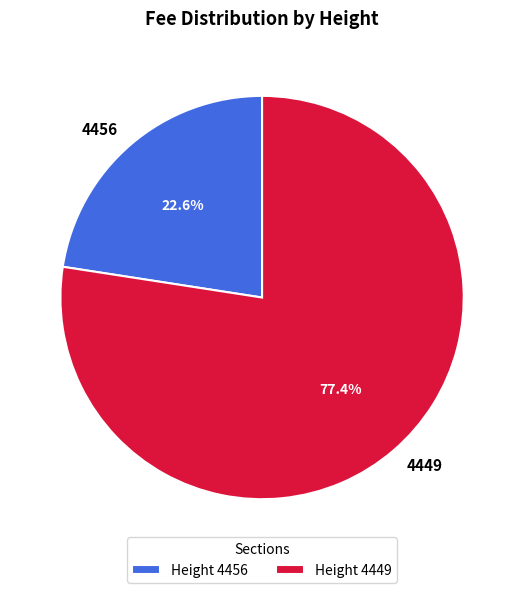

To the nearest percent, what is the combined percentage of 4449 and 4456?

100%